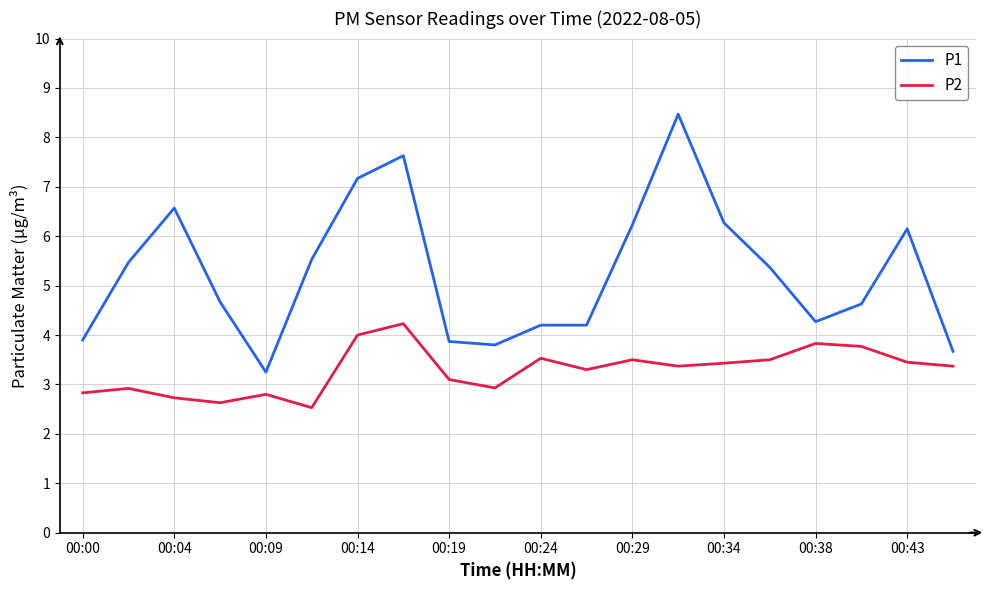

Which series has the widest spread of values?

P1